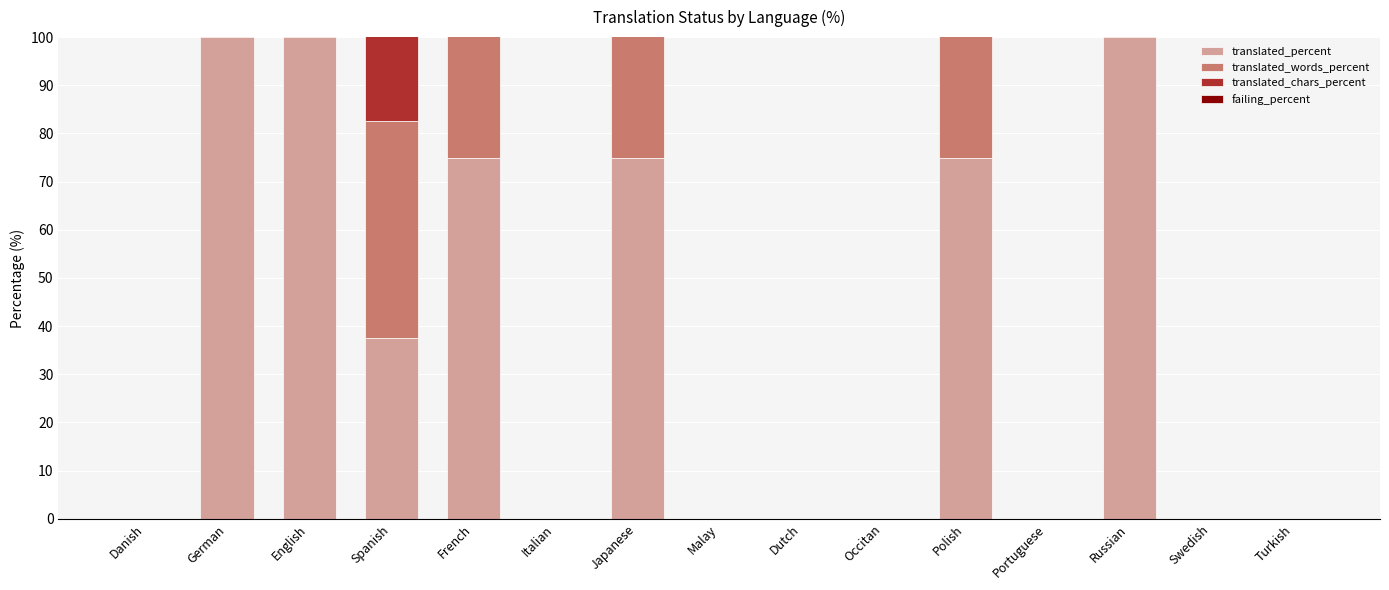

At which category does the chart reach its peak across all series?

German